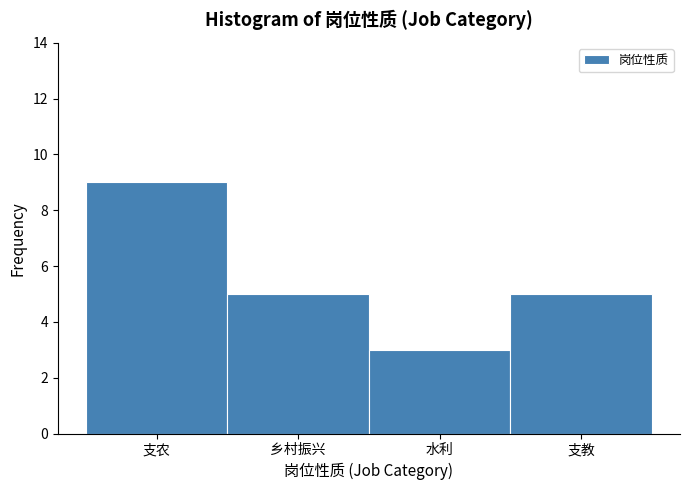

Reading left to right, transcribe all the data shown in this chart.

支农=9	乡村振兴=5	水利=3	支教=5